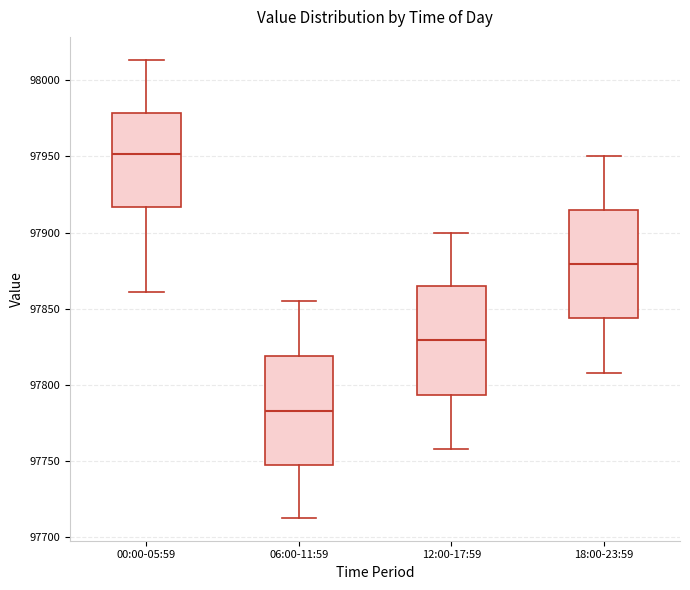

Which box has the lowest median line?

06:00-11:59